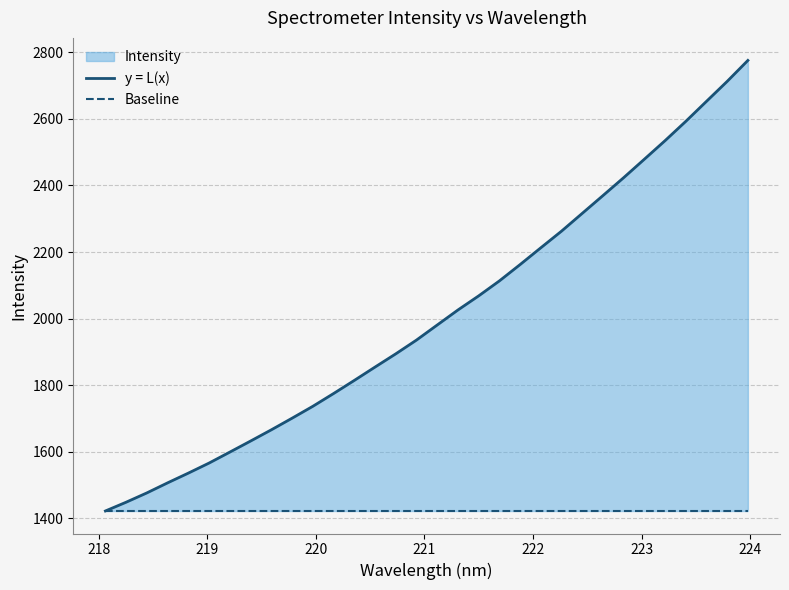

True or false: y = L(x) and Baseline intersect in this chart.

False